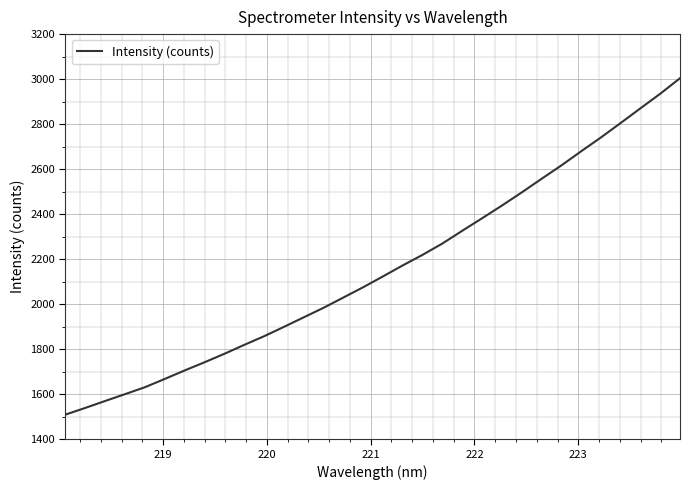

What is the maximum value shown in the chart?

3004.0